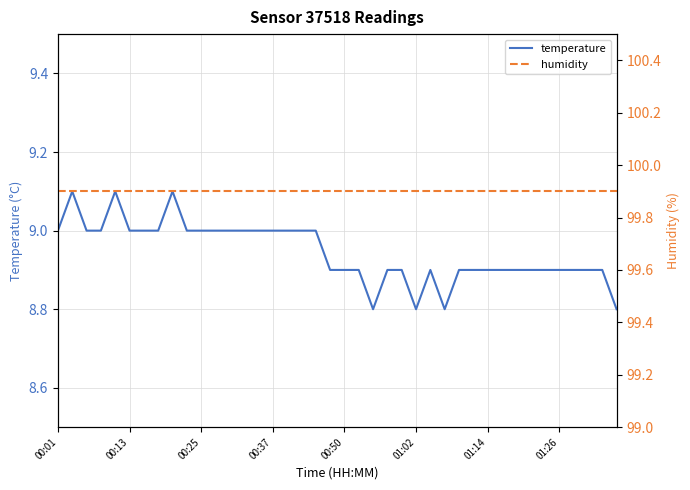

What is the maximum value for temperature?

9.1